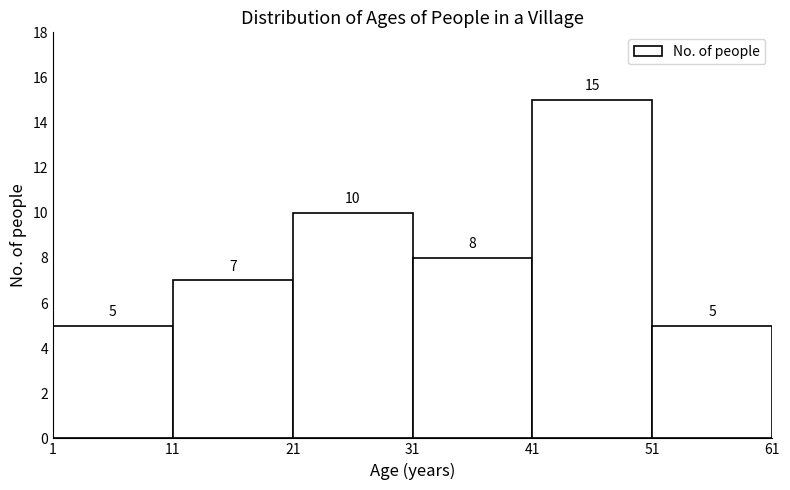

Reading left to right, transcribe this chart: for each bar, give the range it covers on the x-axis and its height.

1 to 11: 5
11 to 21: 7
21 to 31: 10
31 to 41: 8
41 to 51: 15
51 to 61: 5